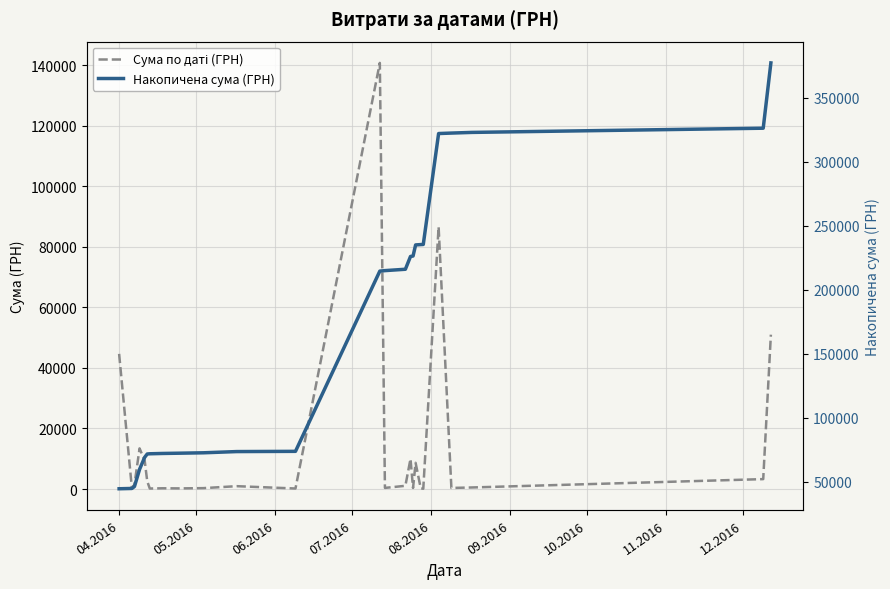

The Накопичена сума (ГРН) series shows 125537.1 at 11.2016. True or false?

False